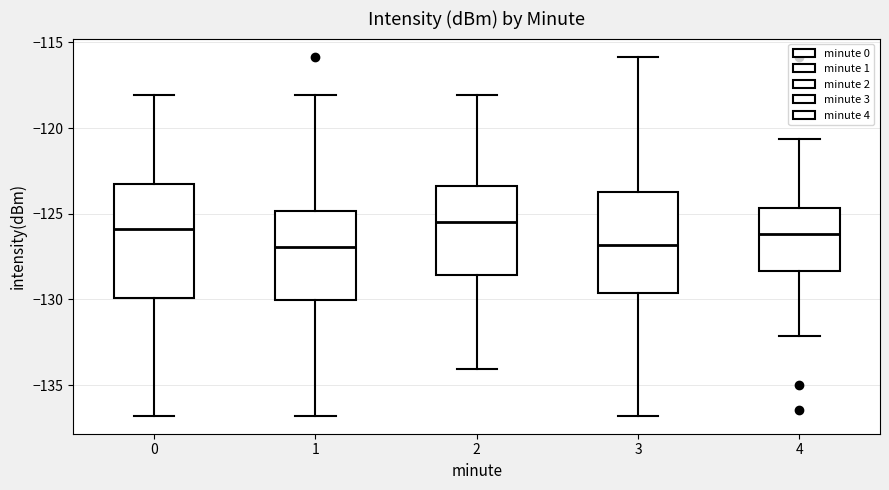

Reading left to right, read every box against the y-axis: the position of its median line, the range the box covers, and the ends of its whiskers. The values are not printed on the chart, so give them approximately, as read against the axis.

0: median -126.0, box -130.0 to -123.5, whiskers -137.0 to -118.0
1: median -127.0, box -130.0 to -125.0, whiskers -137.0 to -118.0
2: median -125.5, box -128.5 to -123.5, whiskers -134.0 to -118.0
3: median -127.0, box -129.5 to -123.5, whiskers -137.0 to -116.0
4: median -126.0, box -128.5 to -124.5, whiskers -132.0 to -120.5